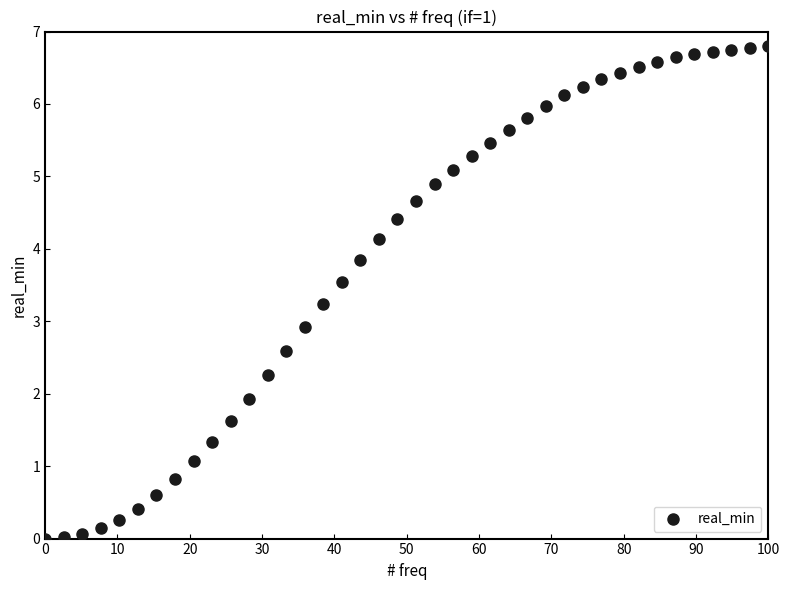

What Y value in the scatter plot is closest to 3?

2.9